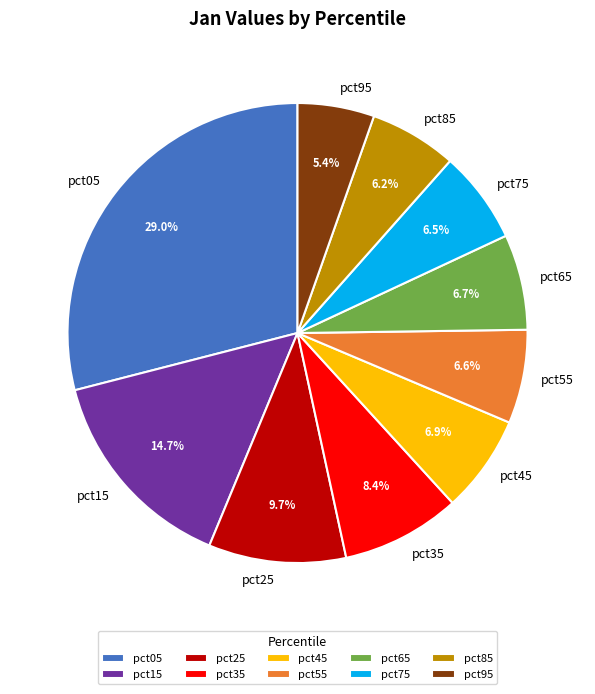

Is there any slice that represents more than half of the pie?

No